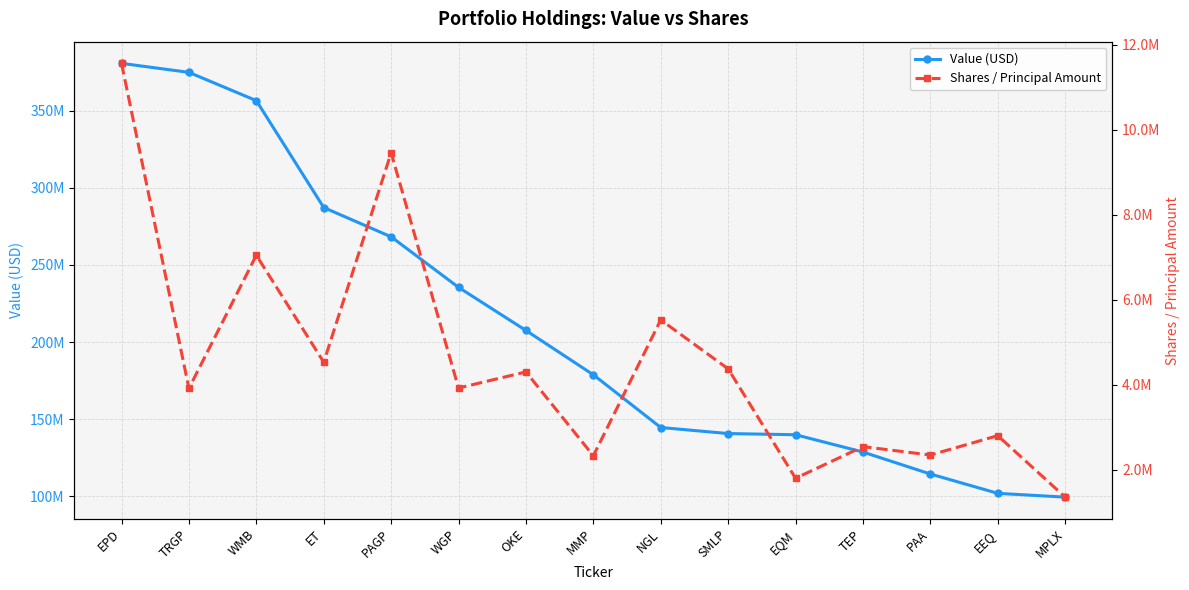

The Shares / Principal Amount series shows 11558825 at EPD. True or false?

True